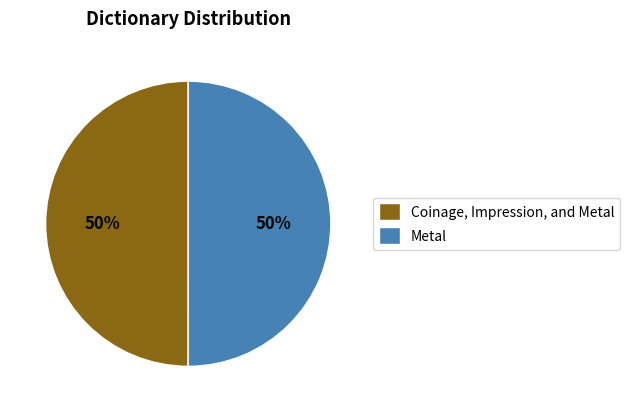

Approximately how many times larger is the value at Coinage, Impression, and Metal compared to Metal?

1.0